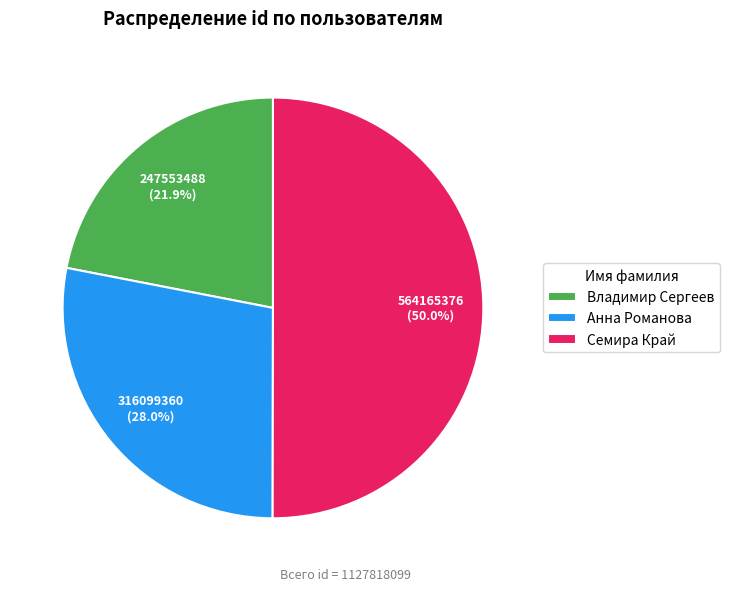

To the nearest percent, what portion does Семира Край represent?

50%